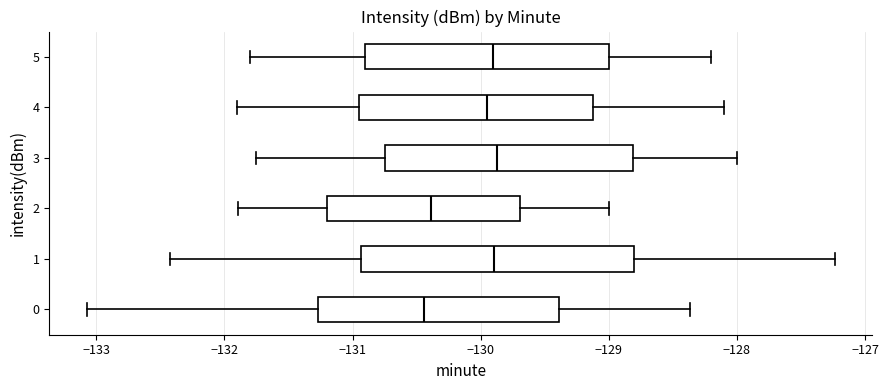

Reading bottom to top, read every box against the x-axis: the position of its median line, the range the box covers, and the ends of its whiskers. The values are not printed on the chart, so give them approximately, as read against the axis.

0: median -130.4, box -131.3 to -129.4, whiskers -133.1 to -128.4
1: median -129.9, box -130.9 to -128.8, whiskers -132.4 to -127.2
2: median -130.4, box -131.2 to -129.7, whiskers -131.9 to -129.0
3: median -129.9, box -130.7 to -128.8, whiskers -131.7 to -128.0
4: median -129.9, box -130.9 to -129.1, whiskers -131.9 to -128.1
5: median -129.9, box -130.9 to -129.0, whiskers -131.8 to -128.2